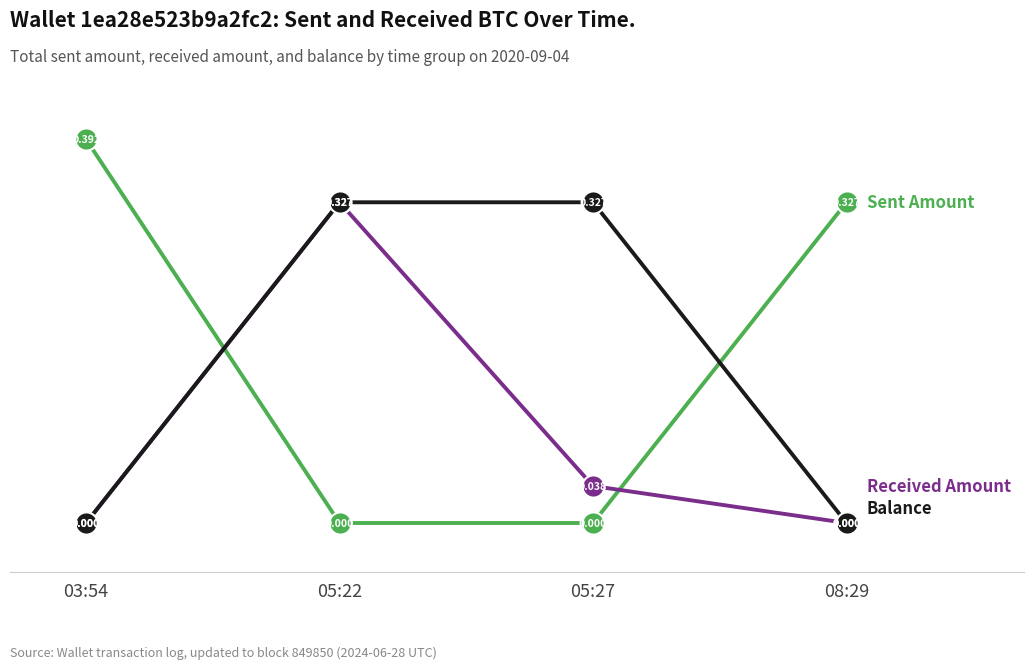

How many distinct data groups are displayed?

3